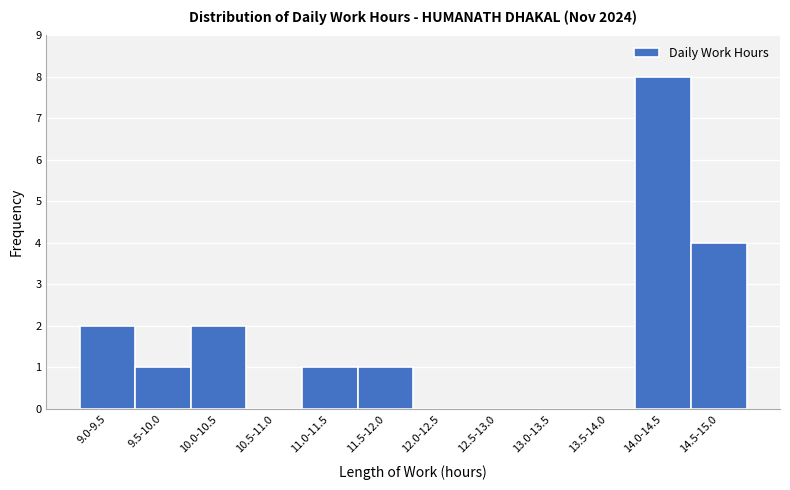

Reading left to right, what are all the values shown in this chart?

9.0-9.5=2	9.5-10.0=1	10.0-10.5=2	10.5-11.0=0	11.0-11.5=1	11.5-12.0=1	12.0-12.5=0	12.5-13.0=0	13.0-13.5=0	13.5-14.0=0	14.0-14.5=8	14.5-15.0=4